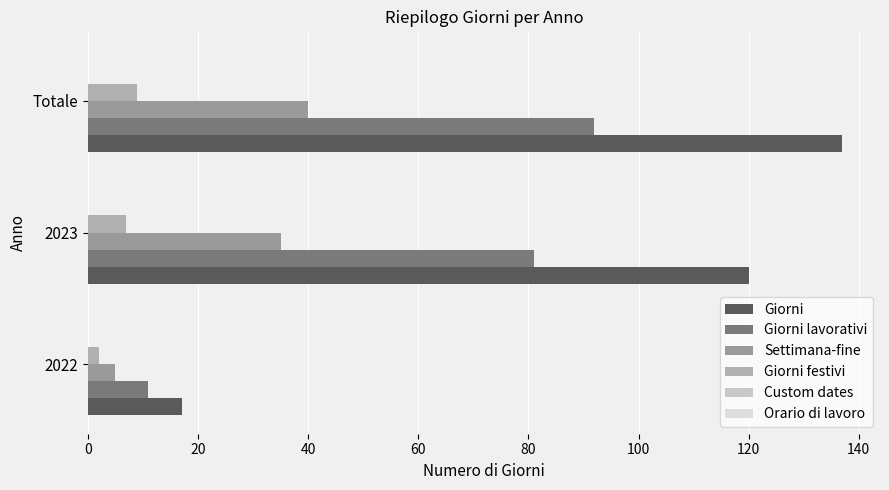

What is the sum of all Settimana-fine values?

80